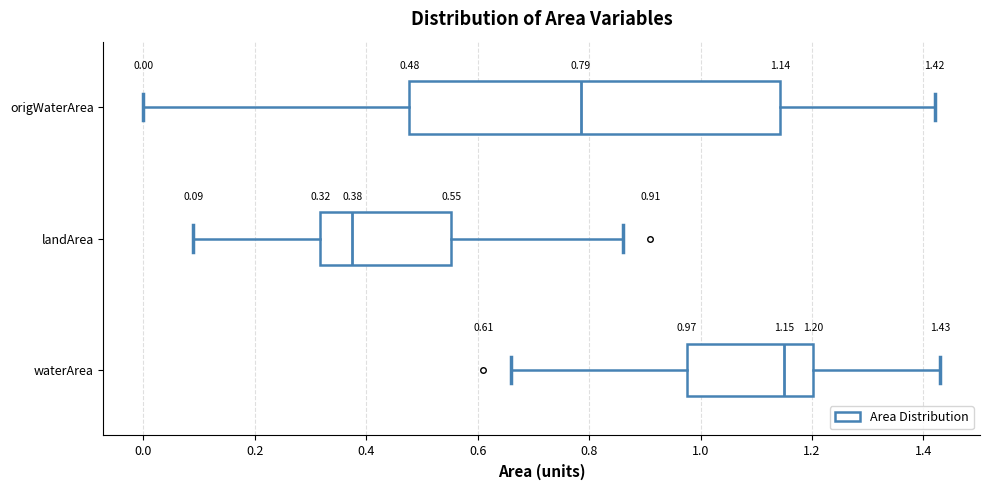

Which box is the widest, from its left edge to its right edge?

origWaterArea